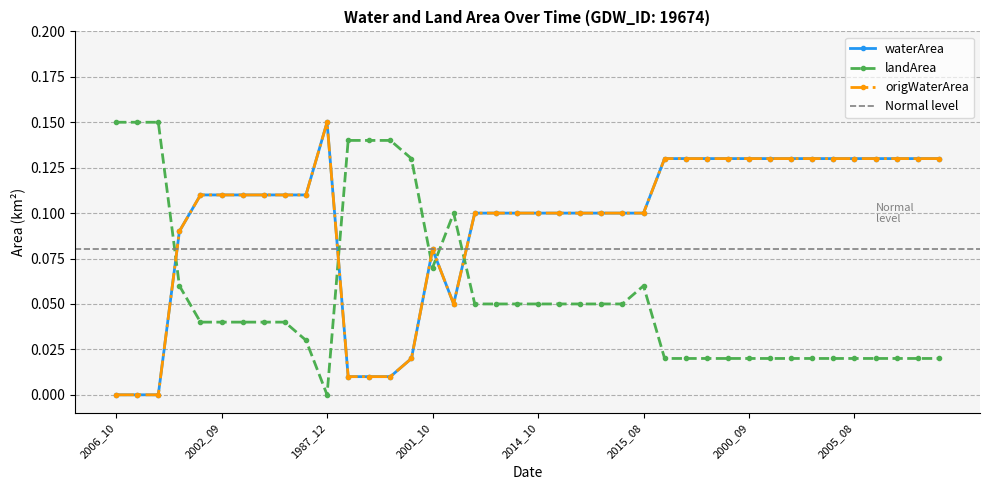

Reading left to right, transcribe all the data shown in this chart.

waterArea: 2006_10=0.0	2007_09=0.0	2019_08=0.0	2004_06=0.1	2000_06=0.1	2002_09=0.1	2011_08=0.1	2011_09=0.1	2021_07=0.1	2017_10=0.1	1987_12=0.1	2005_07=0.0	2011_06=0.0	2012_08=0.0	2004_08=0.0	2001_10=0.1	2021_09=0.1	2009_11=0.1	2012_09=0.1	2013_10=0.1	2014_10=0.1	2015_09=0.1	2017_08=0.1	2018_10=0.1	2019_06=0.1	2015_08=0.1	2000_11=0.1	2003_12=0.1	2004_11=0.1	2015_11=0.1	2000_09=0.1	2001_07=0.1	2002_10=0.1	2003_10=0.1	2004_10=0.1	2005_08=0.1	2006_06=0.1	2006_09=0.1	2007_08=0.1	2008_07=0.1
landArea: 2006_10=0.1	2007_09=0.1	2019_08=0.1	2004_06=0.1	2000_06=0.0	2002_09=0.0	2011_08=0.0	2011_09=0.0	2021_07=0.0	2017_10=0.0	1987_12=0.0	2005_07=0.1	2011_06=0.1	2012_08=0.1	2004_08=0.1	2001_10=0.1	2021_09=0.1	2009_11=0.1	2012_09=0.1	2013_10=0.1	2014_10=0.1	2015_09=0.1	2017_08=0.1	2018_10=0.1	2019_06=0.1	2015_08=0.1	2000_11=0.0	2003_12=0.0	2004_11=0.0	2015_11=0.0	2000_09=0.0	2001_07=0.0	2002_10=0.0	2003_10=0.0	2004_10=0.0	2005_08=0.0	2006_06=0.0	2006_09=0.0	2007_08=0.0	2008_07=0.0
origWaterArea: 2006_10=0.0	2007_09=0.0	2019_08=0.0	2004_06=0.1	2000_06=0.1	2002_09=0.1	2011_08=0.1	2011_09=0.1	2021_07=0.1	2017_10=0.1	1987_12=0.1	2005_07=0.0	2011_06=0.0	2012_08=0.0	2004_08=0.0	2001_10=0.1	2021_09=0.1	2009_11=0.1	2012_09=0.1	2013_10=0.1	2014_10=0.1	2015_09=0.1	2017_08=0.1	2018_10=0.1	2019_06=0.1	2015_08=0.1	2000_11=0.1	2003_12=0.1	2004_11=0.1	2015_11=0.1	2000_09=0.1	2001_07=0.1	2002_10=0.1	2003_10=0.1	2004_10=0.1	2005_08=0.1	2006_06=0.1	2006_09=0.1	2007_08=0.1	2008_07=0.1